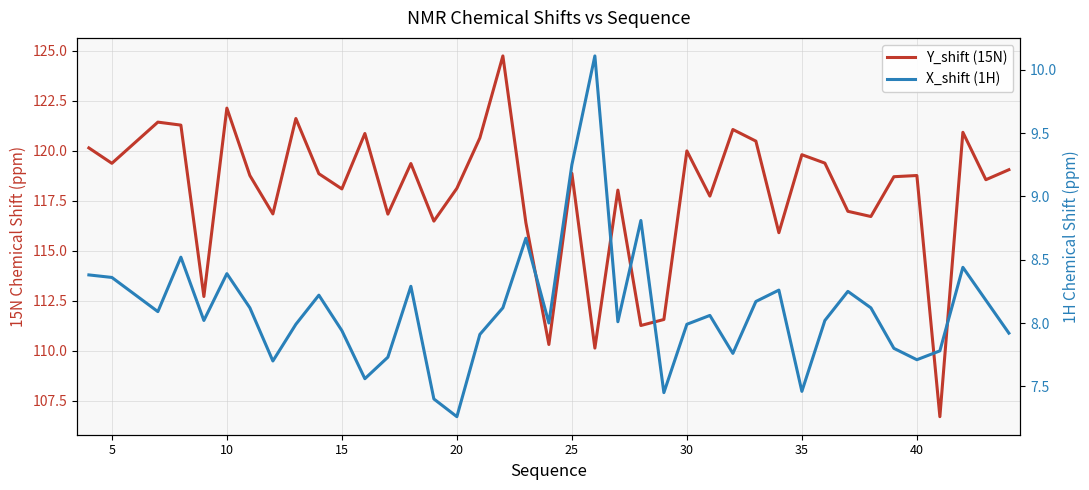

How many values in the X_shift (1H) series are below 8?

16